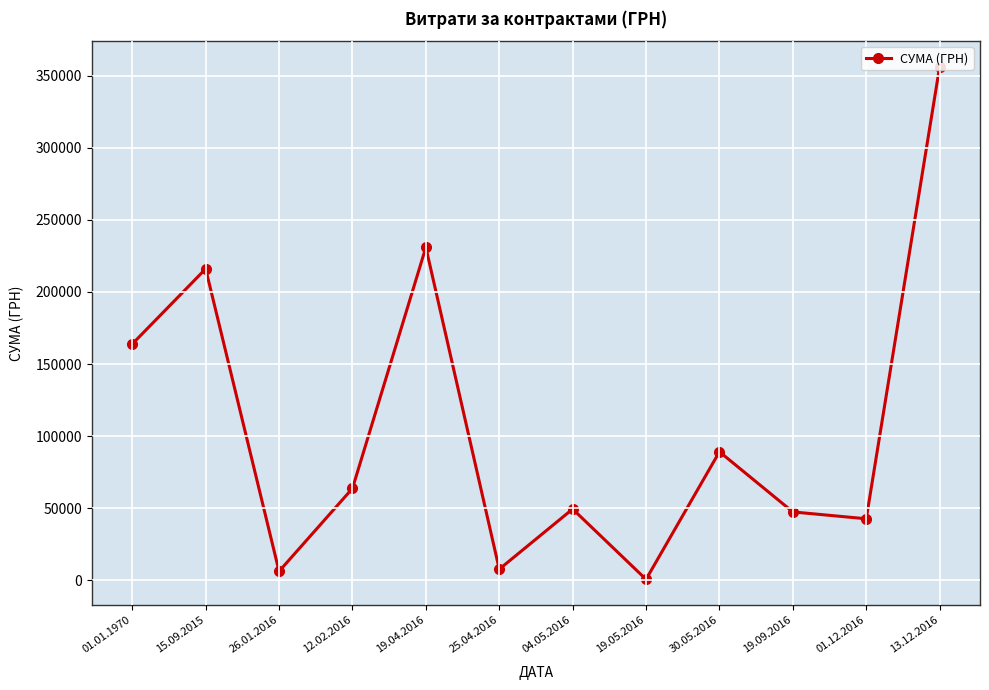

The chart shows a value of 63651.1 at 12.02.2016. True or false?

True